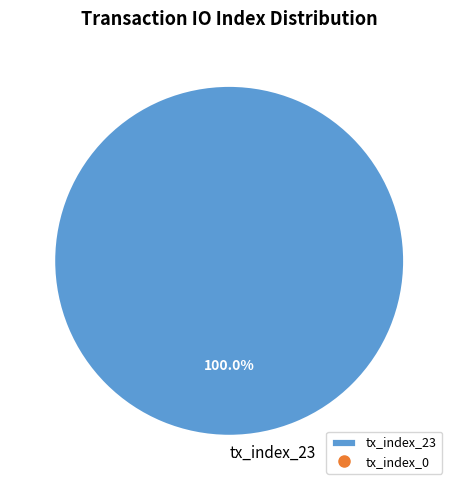

Which category accounts for the majority?

tx_index_23